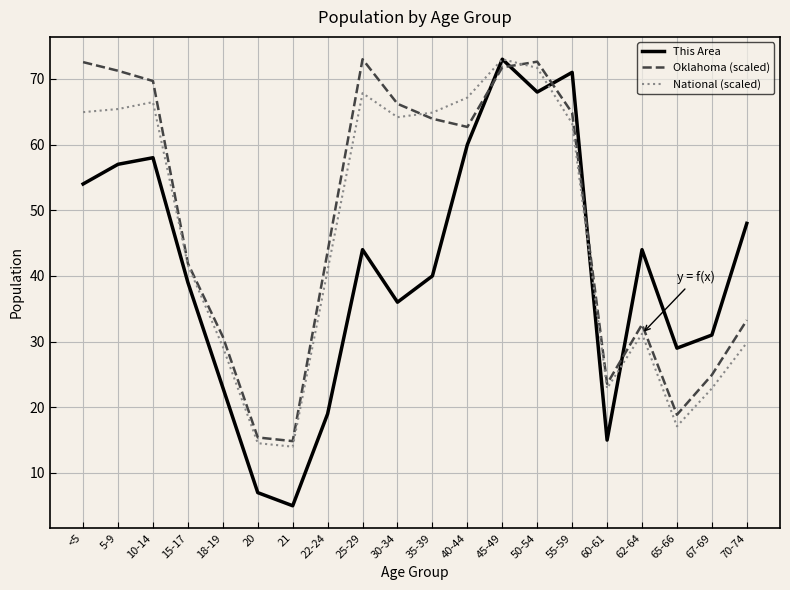

How many intersections are there between This Area and Oklahoma (scaled)?

5